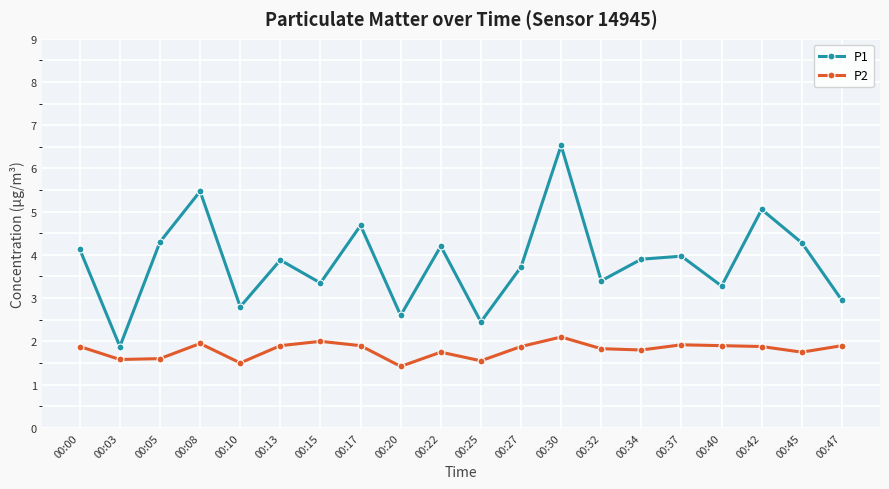

Is this an area chart (filled region under the line)?

No